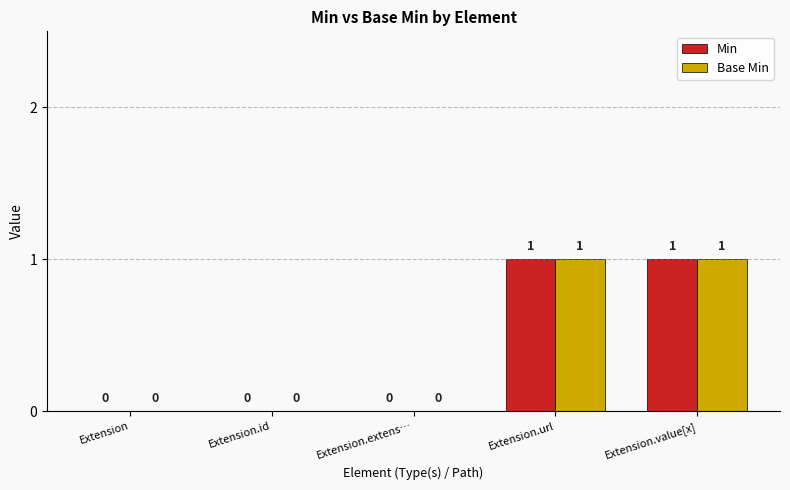

Is it true that Base Min equals 0 at Extension.id?

True